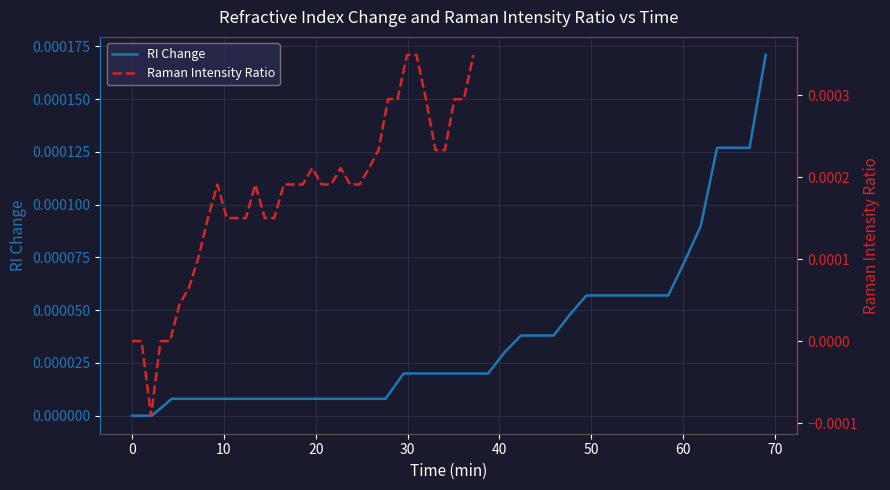

Rank the series at 20 from lowest to highest value.

Raman Intensity Ratio, RI Change